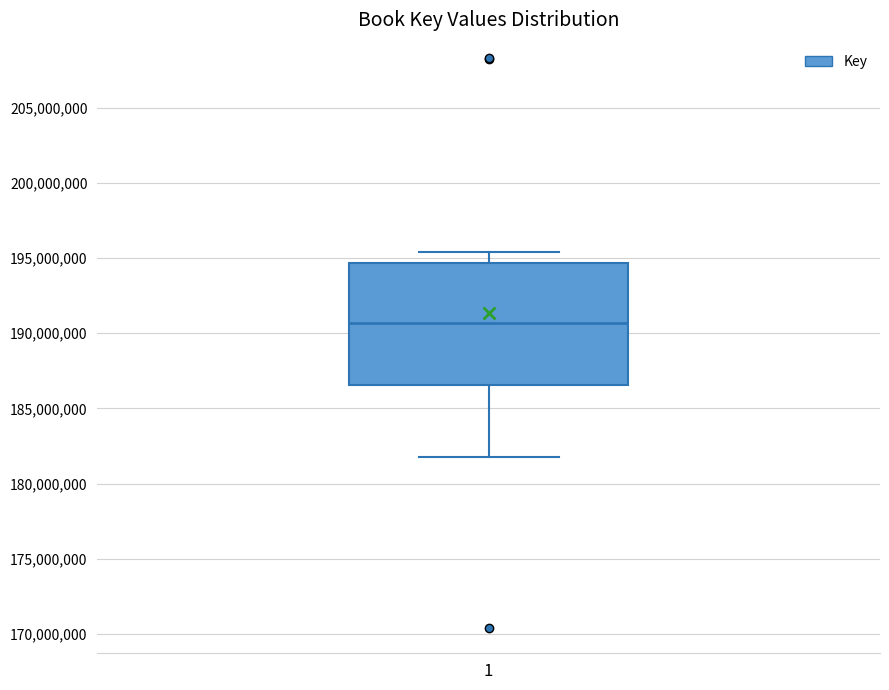

Transcribe this box plot: give where the median line is, the range the box spans, and where the two whiskers end, as read against the y-axis. The values are not printed on the chart, so give them approximately, as read against the axis.

median 190500000, box 186500000 to 194500000, whiskers 181500000 to 195500000